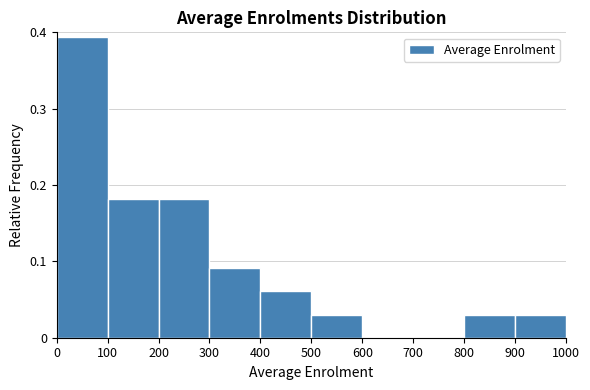

Which range on the x-axis has the tallest bar?

0 to 100